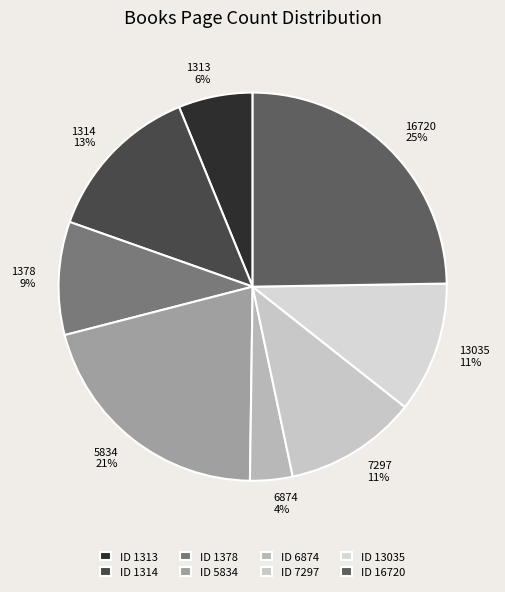

Approximately how many times larger is the value at 13035 compared to 5834?

0.5